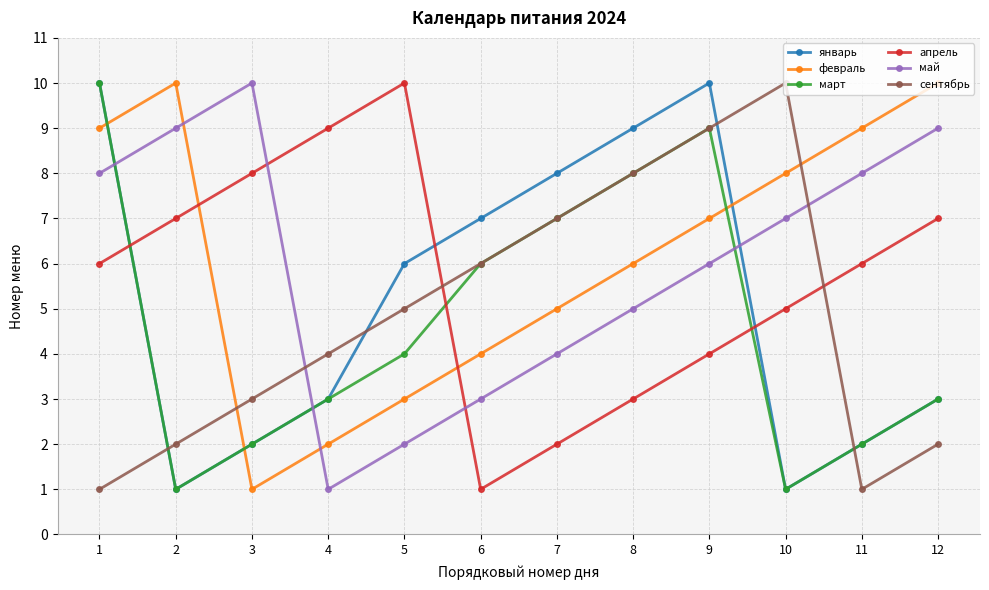

Reading left to right, transcribe all the data shown in this chart.

январь: 10	1	2	3	6	7	8	9	10	1	2	3
февраль: 9	10	1	2	3	4	5	6	7	8	9	10
март: 10	1	2	3	4	6	7	8	9	1	2	3
апрель: 6	7	8	9	10	1	2	3	4	5	6	7
май: 8	9	10	1	2	3	4	5	6	7	8	9
сентябрь: 1	2	3	4	5	6	7	8	9	10	1	2